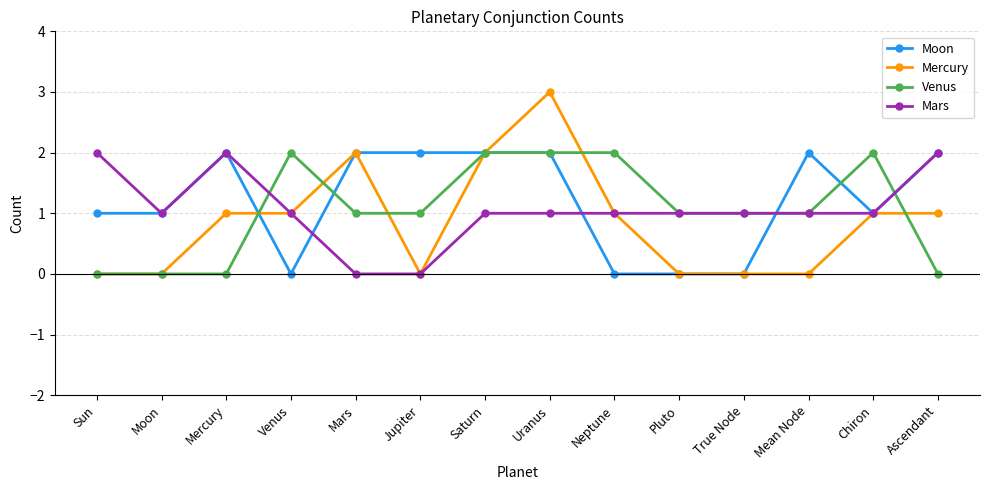

What is the difference between the Mercury values at Mars and Venus?

1